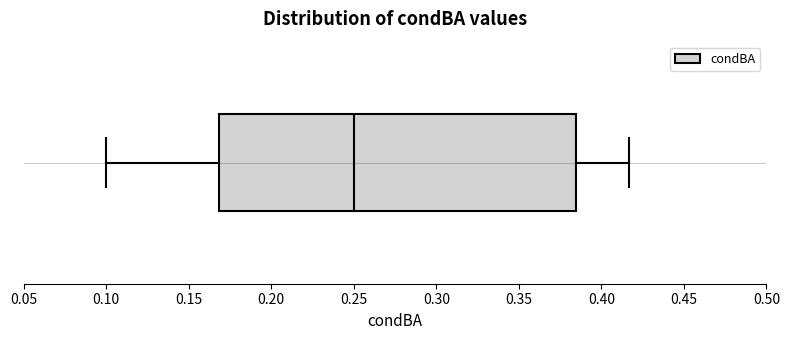

Transcribe this box plot: give where the median line is, the range the box spans, and where the two whiskers end, as read against the x-axis. The values are not printed on the chart, so give them approximately, as read against the axis.

median 0.250, box 0.170 to 0.385, whiskers 0.100 to 0.415